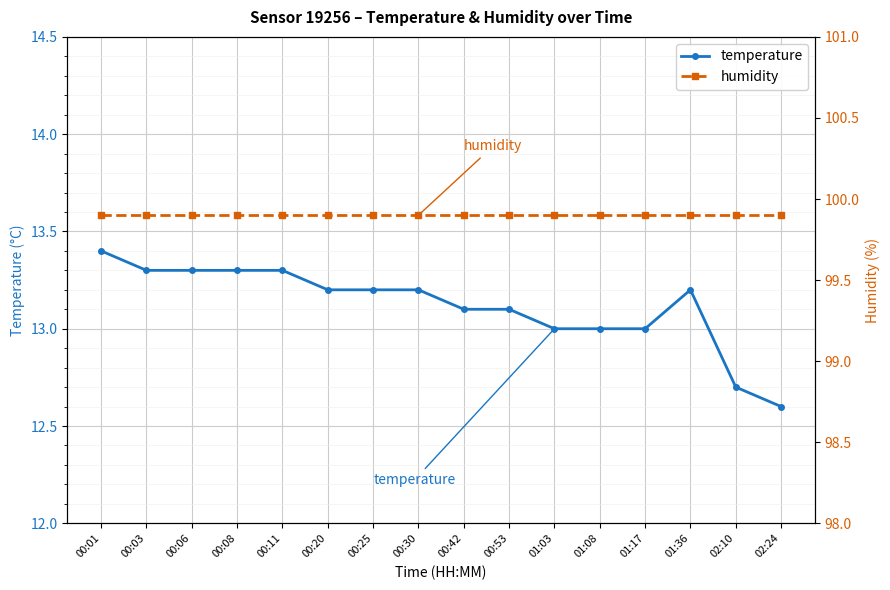

What is the label of the 4th point from the right?

01:17